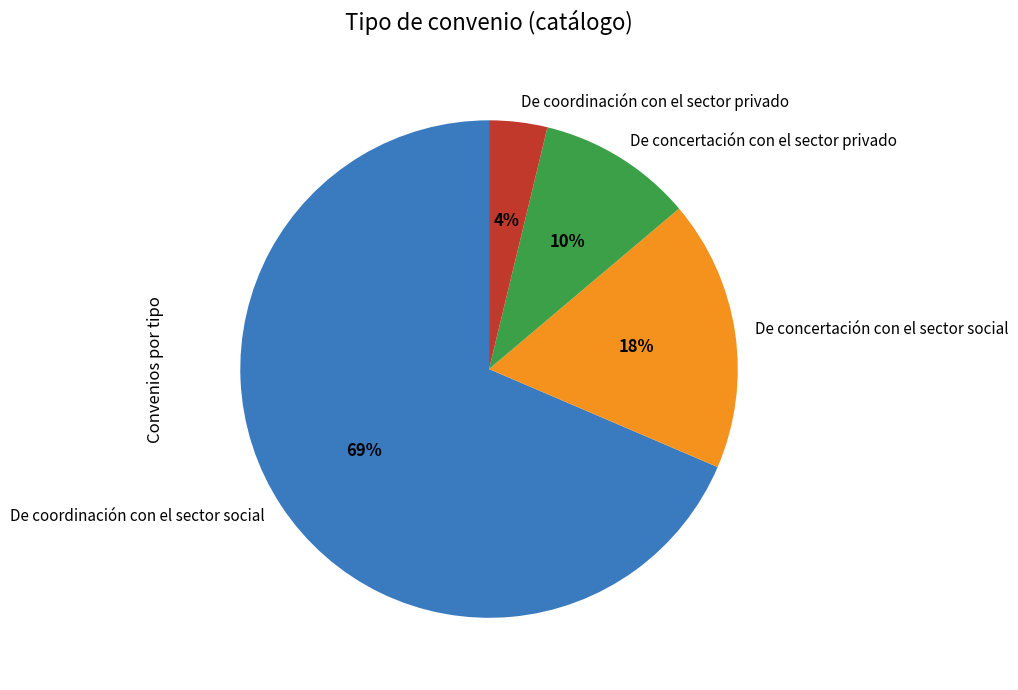

To the nearest percent, what percentage of the pie is De coordinación con el sector privado?

4%